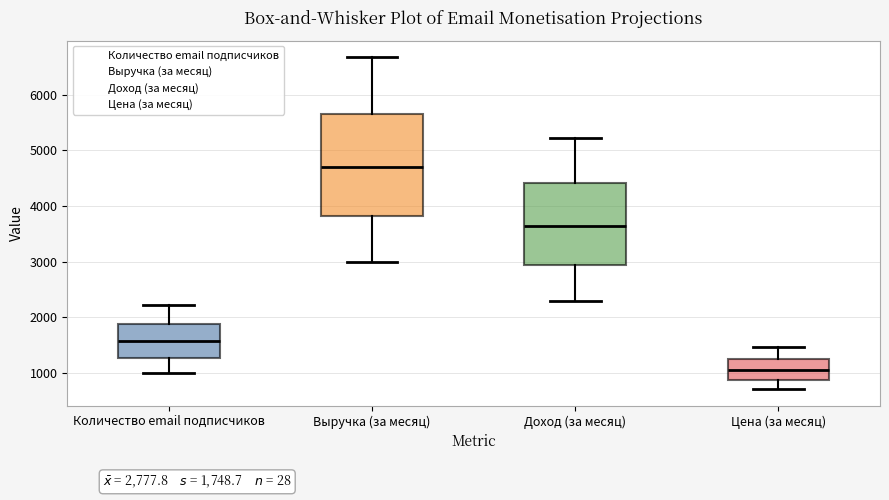

Reading left to right, read every box against the y-axis: the position of its median line, the range the box covers, and the ends of its whiskers. The values are not printed on the chart, so give them approximately, as read against the axis.

Количество email подписчиков: median 1600, box 1300 to 1900, whiskers 1000 to 2200
Выручка (за месяц): median 4700, box 3800 to 5700, whiskers 3000 to 6700
Доход (за месяц): median 3600, box 2900 to 4400, whiskers 2300 to 5200
Цена (за месяц): median 1100, box 900 to 1200, whiskers 700 to 1500